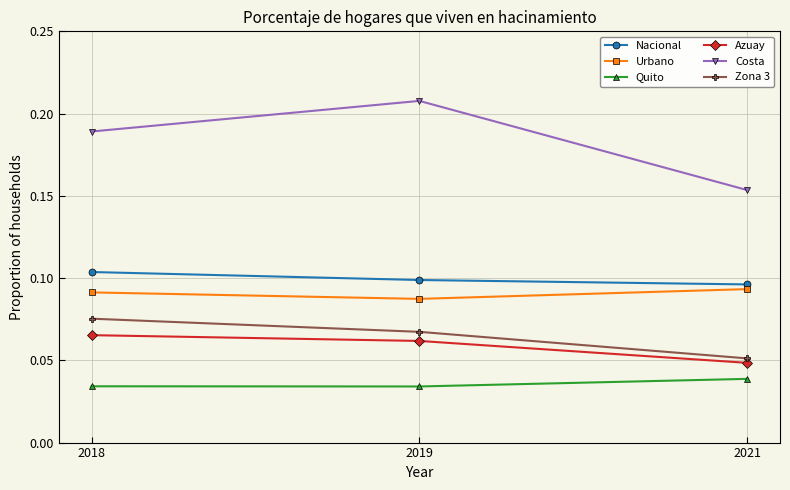

The value of Nacional at 2019 is 0.2. True or false?

False